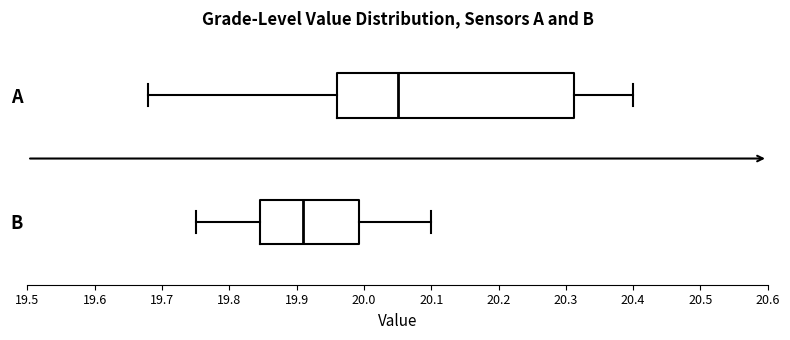

Reading bottom to top, read every box against the x-axis: the position of its median line, the range the box covers, and the ends of its whiskers. The values are not printed on the chart, so give them approximately, as read against the axis.

B: median 19.91, box 19.85 to 19.99, whiskers 19.75 to 20.10
A: median 20.05, box 19.96 to 20.31, whiskers 19.68 to 20.40